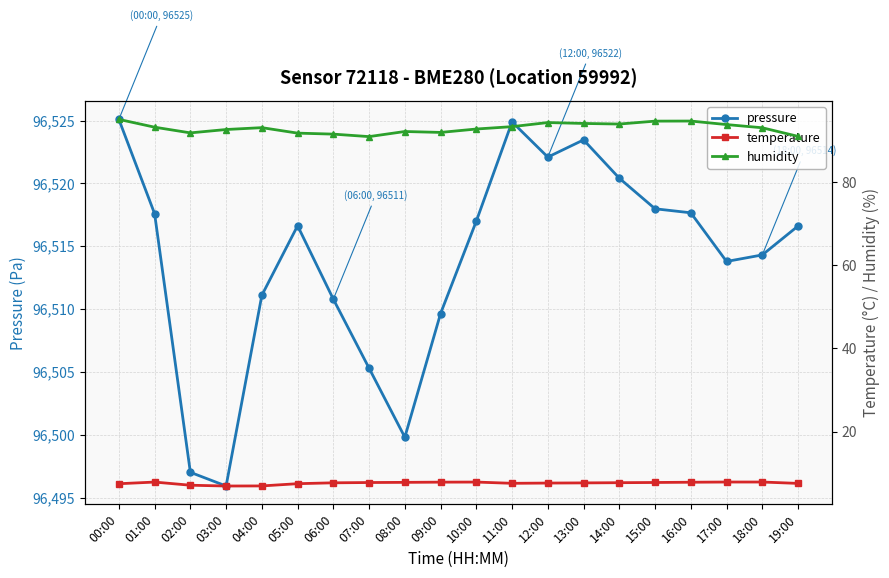

What is the smallest value displayed?

6.9